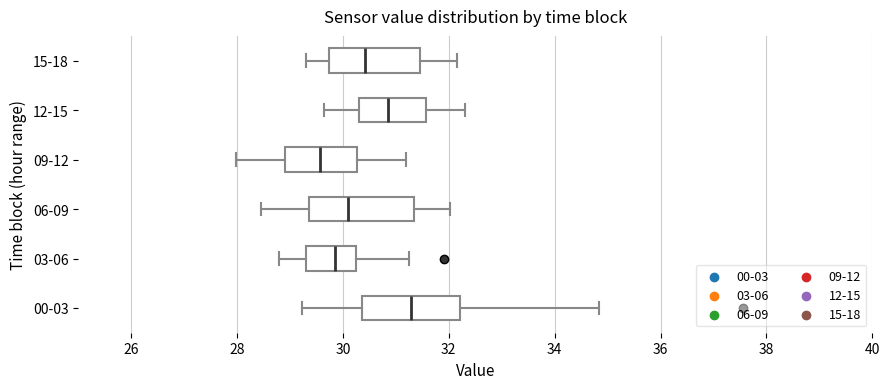

Reading bottom to top, read every box against the x-axis: the position of its median line, the range the box covers, and the ends of its whiskers. The values are not printed on the chart, so give them approximately, as read against the axis.

00-03: median 31.2, box 30.4 to 32.2, whiskers 29.2 to 34.8
03-06: median 29.8, box 29.4 to 30.2, whiskers 28.8 to 31.2
06-09: median 30.2, box 29.4 to 31.4, whiskers 28.4 to 32.0
09-12: median 29.6, box 29.0 to 30.2, whiskers 28.0 to 31.2
12-15: median 30.8, box 30.4 to 31.6, whiskers 29.6 to 32.4
15-18: median 30.4, box 29.8 to 31.4, whiskers 29.4 to 32.2